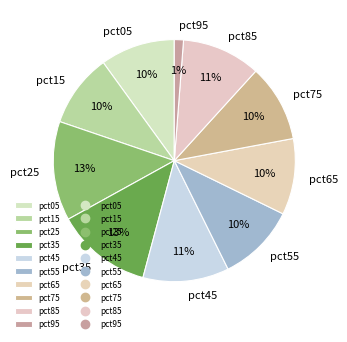

Does pct75 account for over 50% of the chart?

No